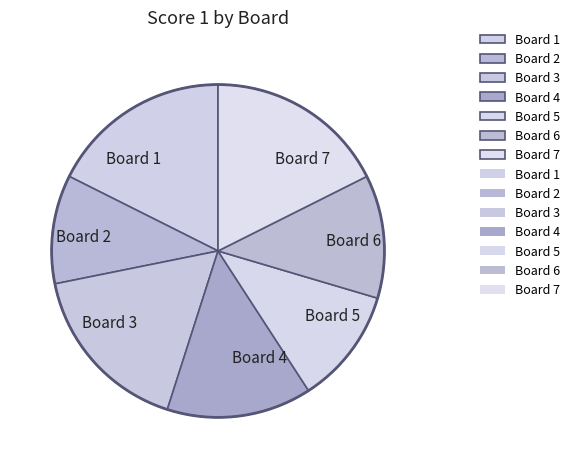

Count the number of slices in the pie.

7